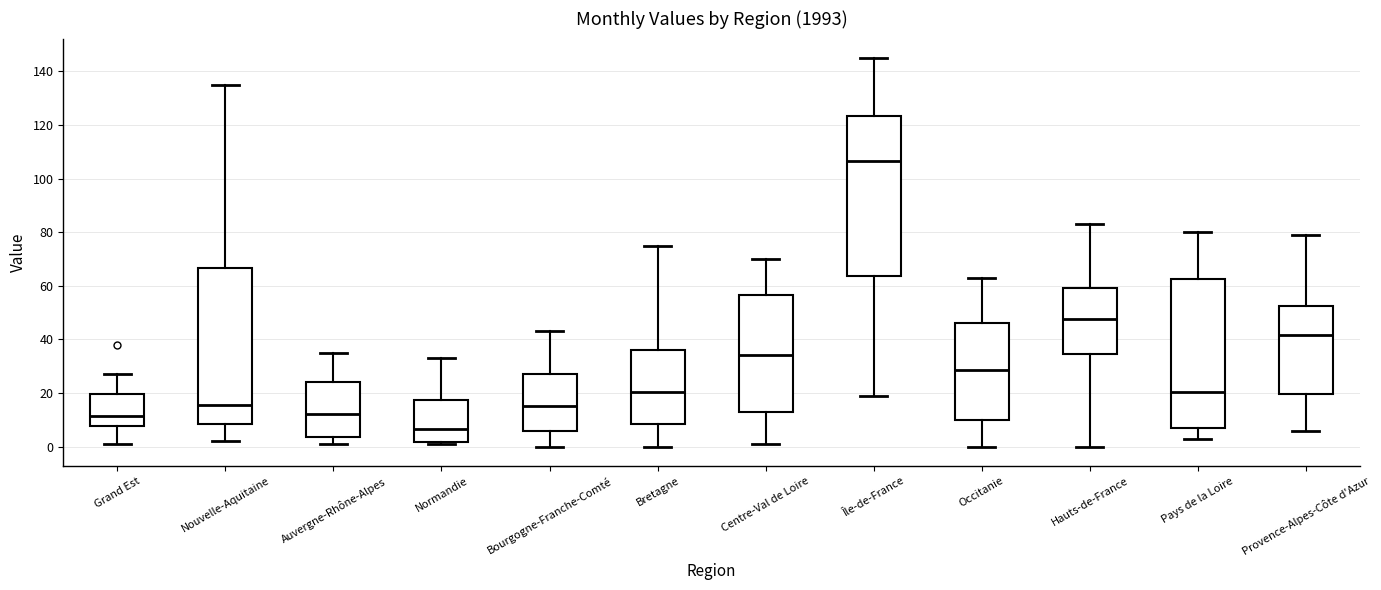

Which box's median line is the lowest?

Normandie